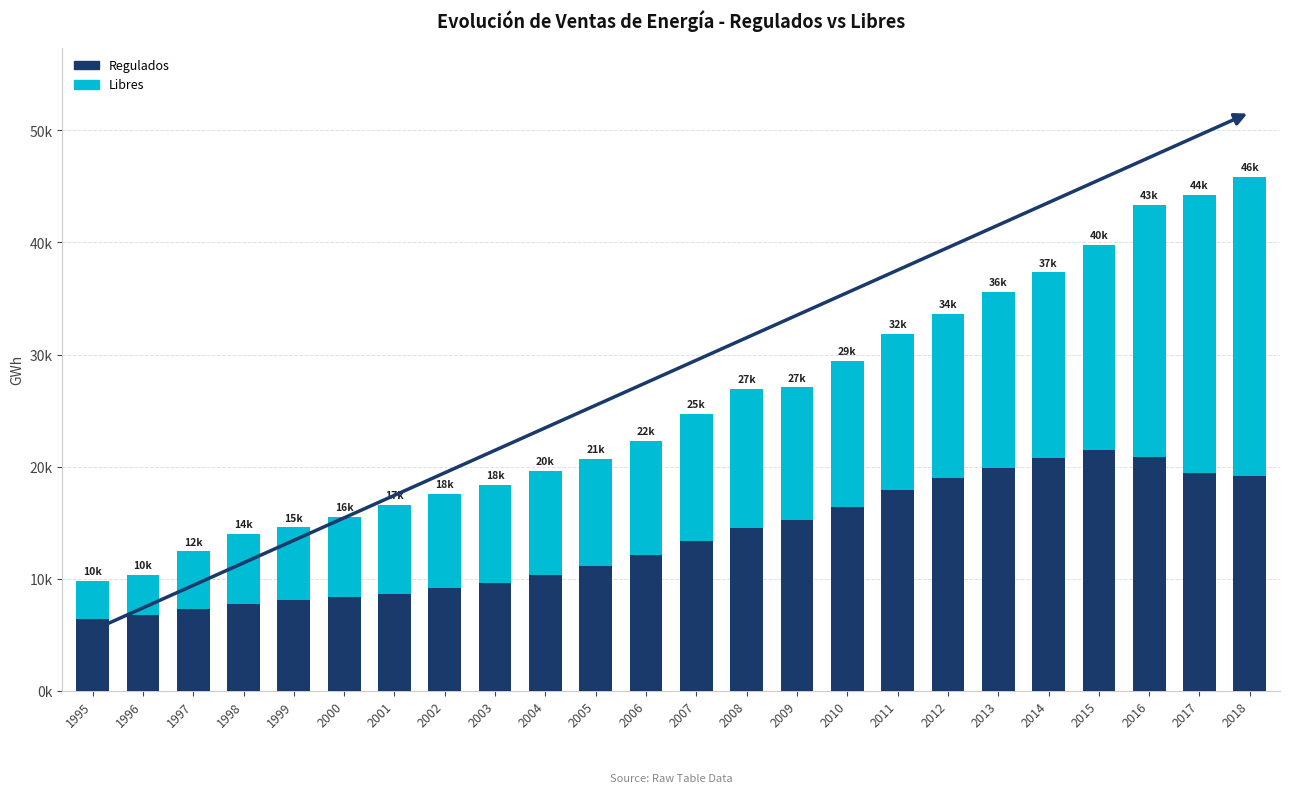

Which series has the largest total across all categories?

Regulados